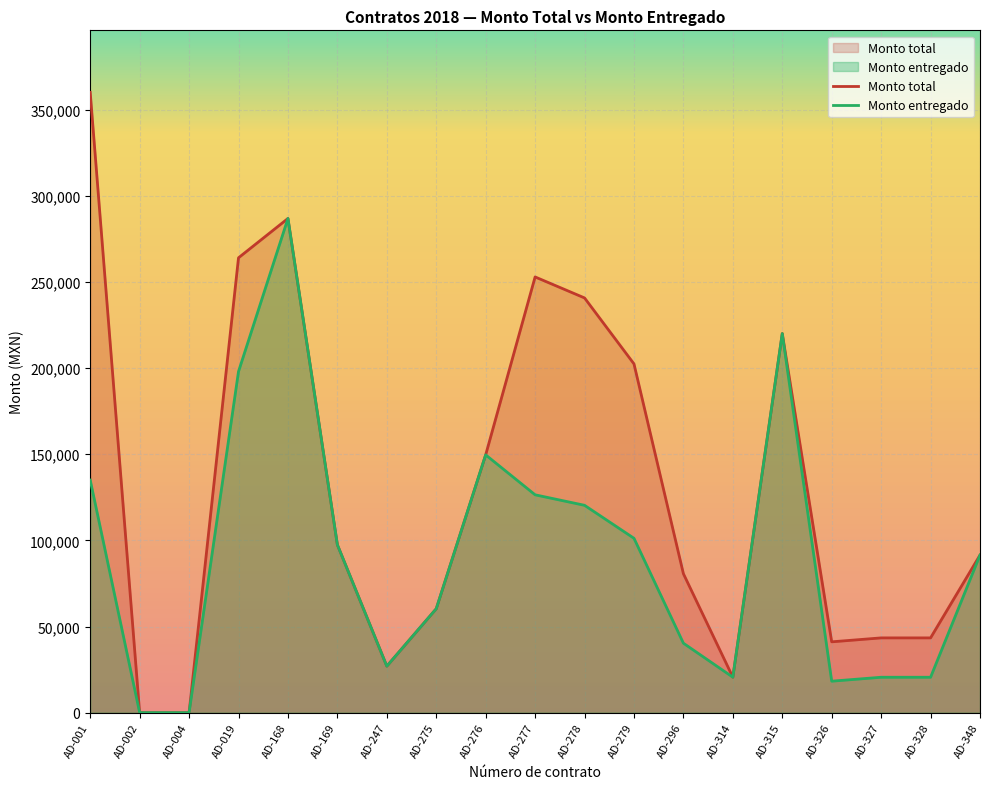

Reading left to right, extract all data points from this chart.

Monto total: AD-001=360000.0	AD-002=20.0	AD-004=0.0	AD-019=264000.0	AD-168=286810.0	AD-169=97440.0	AD-247=27000.0	AD-275=60320.0	AD-276=149614.5	AD-277=252880.0	AD-278=240700.0	AD-279=202420.0	AD-296=80643.7	AD-314=20600.0	AD-315=220020.9	AD-326=41120.7	AD-327=43405.2	AD-328=43405.2	AD-348=91457.9
Monto entregado: AD-001=135000.0	AD-002=20.0	AD-004=0.0	AD-019=198000.0	AD-168=286810.0	AD-169=97440.0	AD-247=27000.0	AD-275=60320.0	AD-276=149614.5	AD-277=126440.0	AD-278=120350.0	AD-279=101210.0	AD-296=40321.9	AD-314=20600.0	AD-315=220020.9	AD-326=18275.9	AD-327=20560.3	AD-328=20560.3	AD-348=91457.9